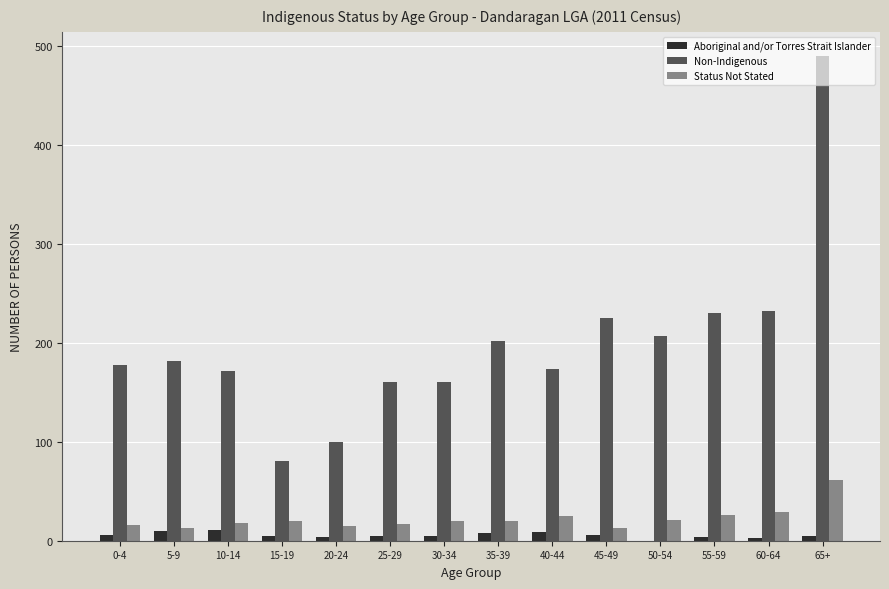

At which category is the sum across all series the highest?

65+